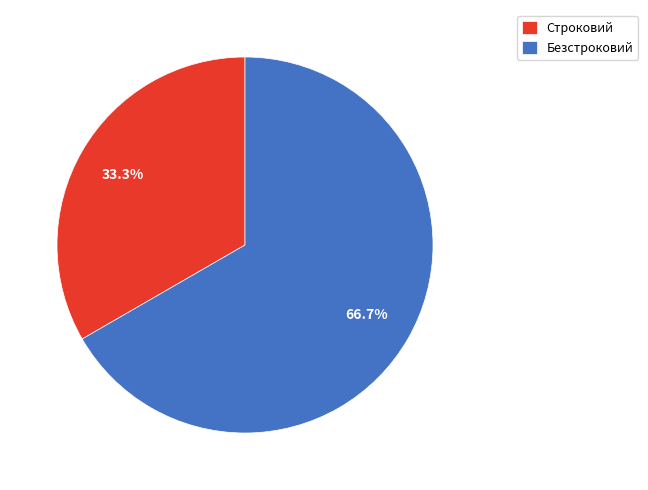

How much of the chart is everything except Строковий?

66.7%